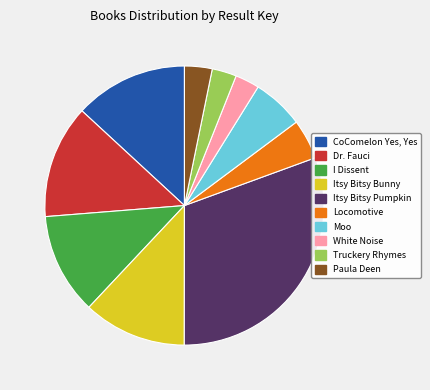

Is there a majority slice in this chart?

No